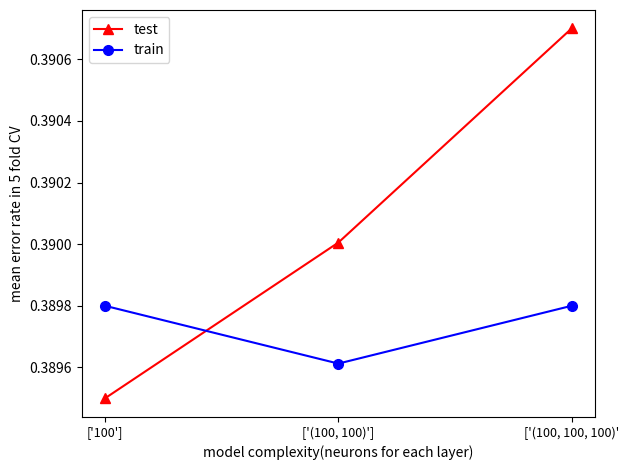

At which category does the chart reach its peak across all series?

['(100, 100, 100)'